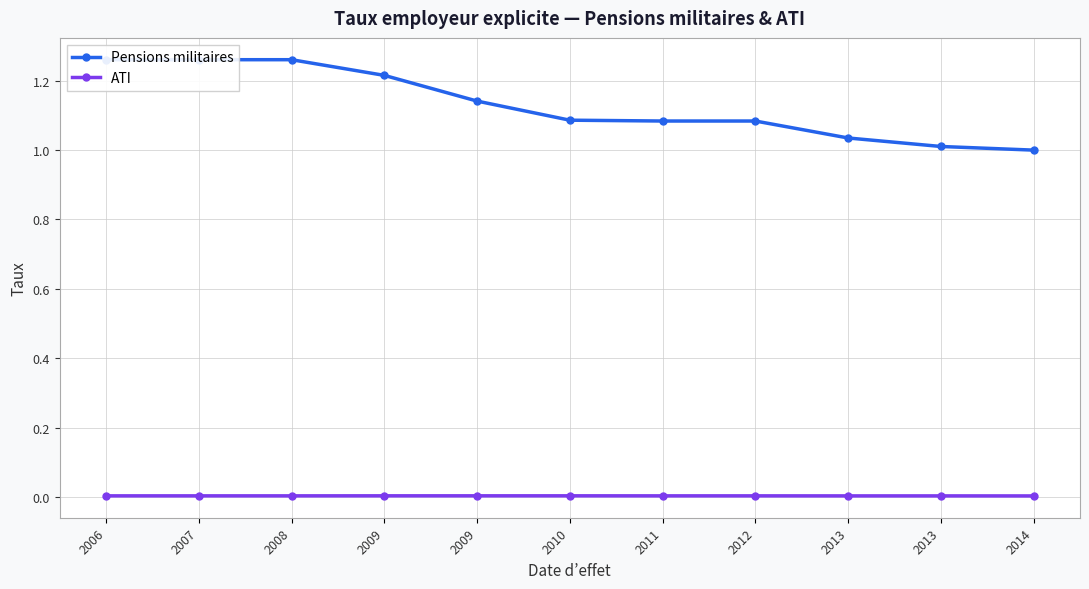

How many distinct data groups are displayed?

2